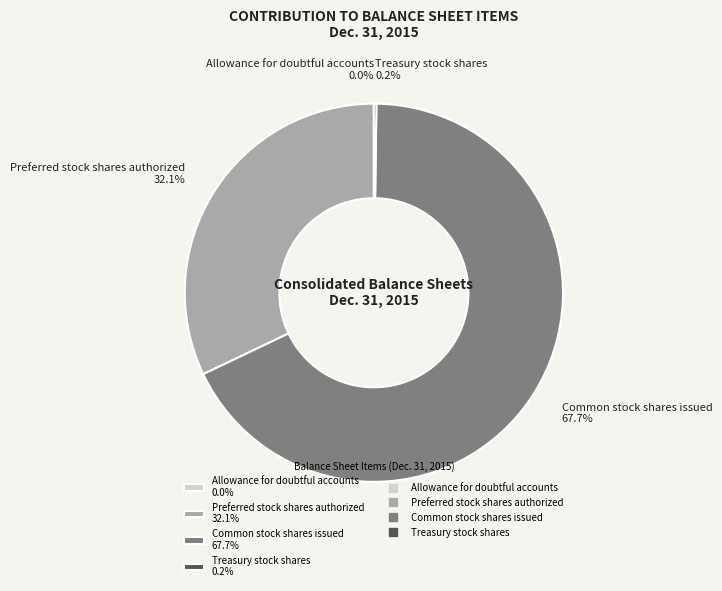

Is Preferred stock shares authorized 32.1% the majority of the pie?

No